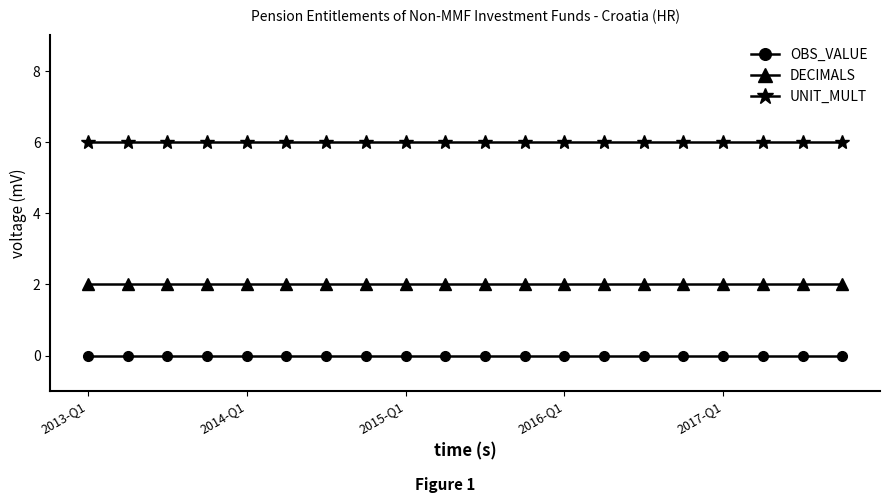

List the series in order of their peak value, highest first.

UNIT_MULT, DECIMALS, OBS_VALUE